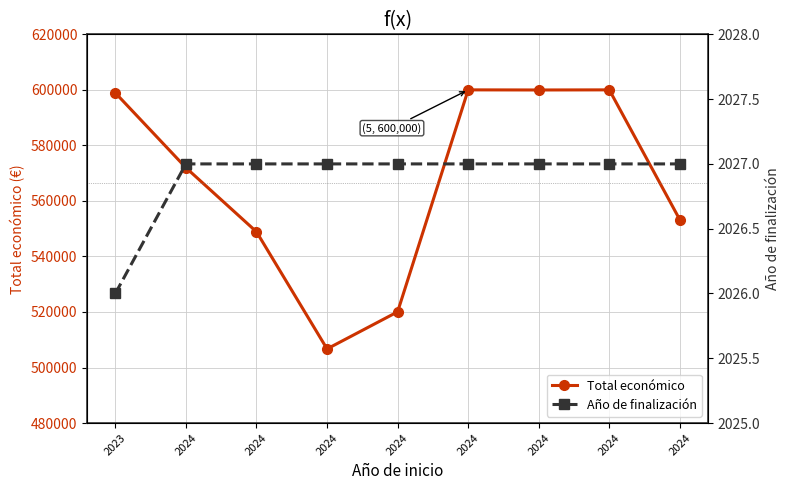

The Año de finalización series shows 1245 at 2024. True or false?

False